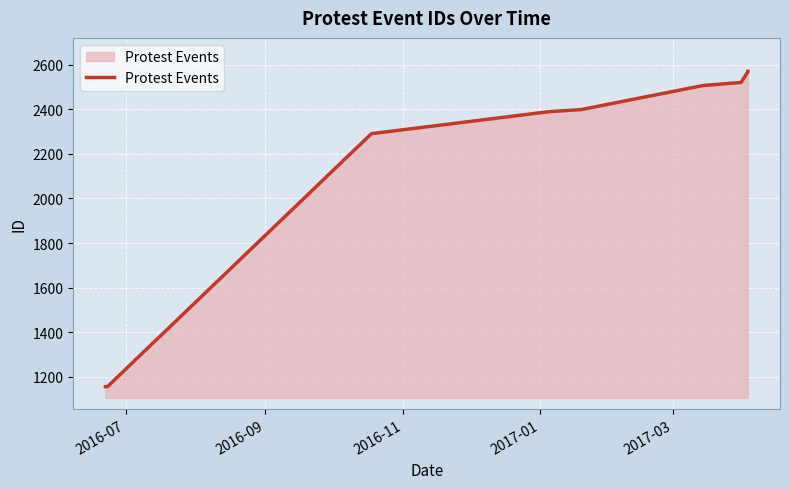

At which category does the chart reach its minimum across all series?

2016-07